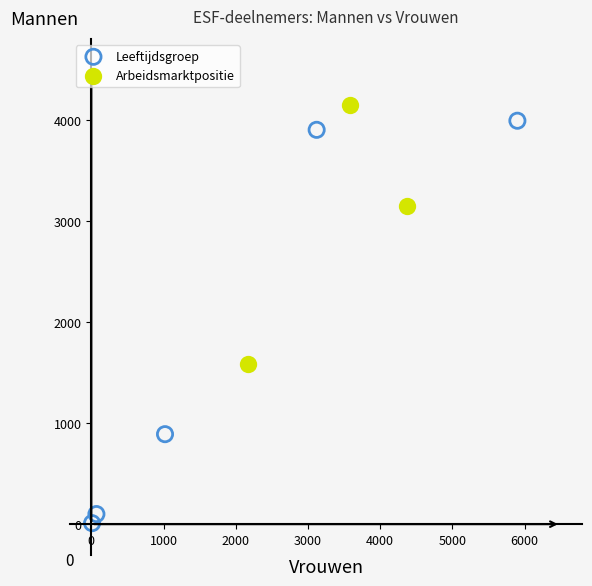

Which series has the largest Y range (max minus min)?

Leeftijdsgroep